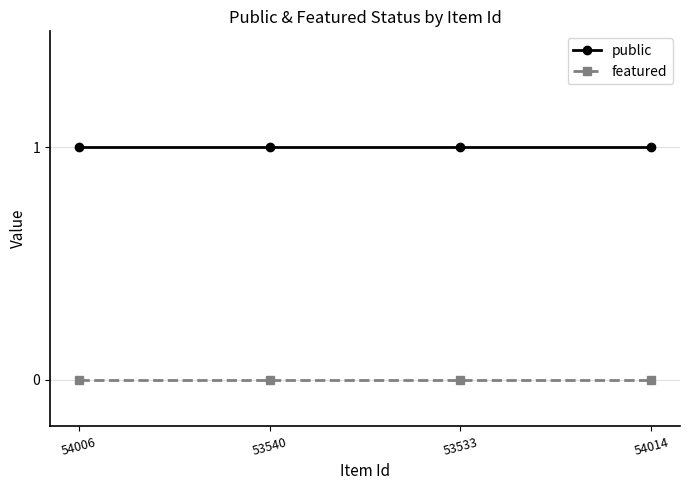

True or false: featured and public cross at least once.

False